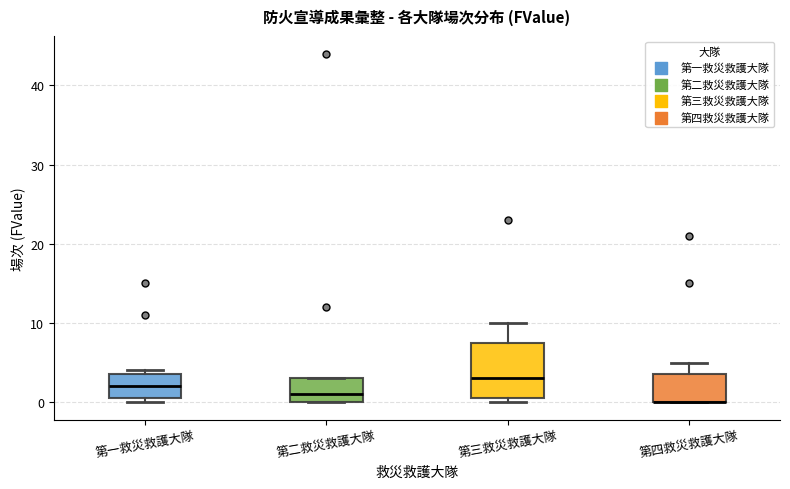

Where is the upper edge of the box for 第三救災救護大隊 on the y-axis? The values are not printed on the chart, so give them approximately, as read against the axis.

8